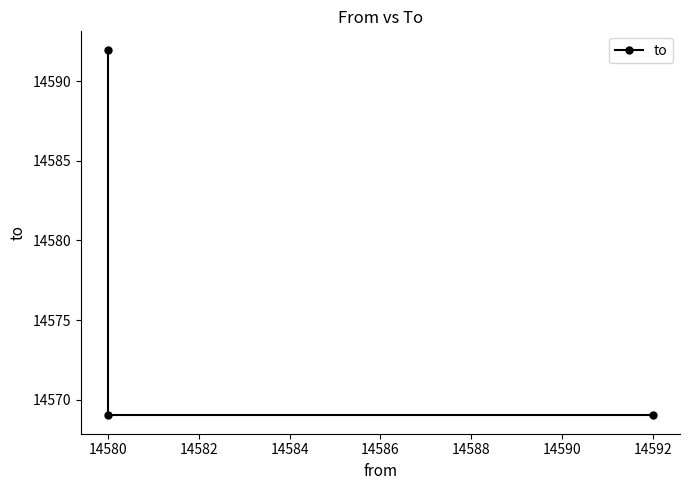

What is the sum of all values?

43730